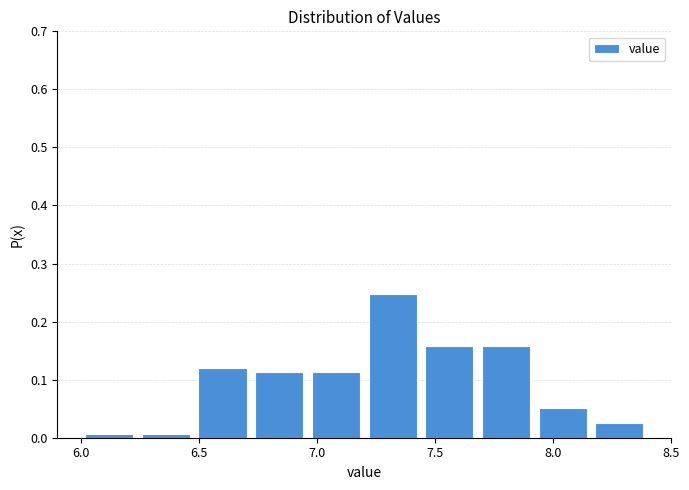

Reading left to right, transcribe this chart: for each bar, give the range it covers on the x-axis and its height. Neither the bar edges nor the heights are printed on the chart, so give them approximately, as read against the axes.

6.00 to 6.24: under 0.01
6.24 to 6.48: under 0.01
6.48 to 6.72: 0.12
6.72 to 6.96: 0.11
6.96 to 7.20: 0.11
7.20 to 7.44: 0.25
7.44 to 7.68: 0.16
7.68 to 7.92: 0.16
7.92 to 8.16: 0.05
8.16 to 8.40: 0.03